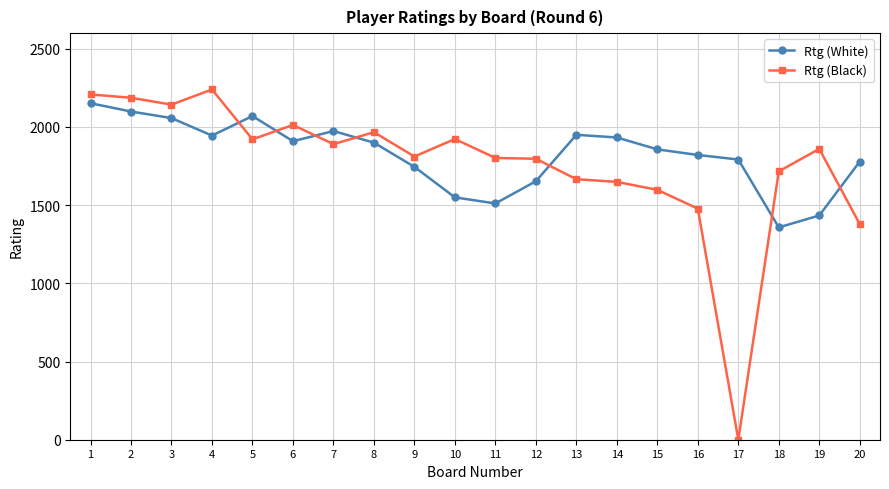

What are all the series names shown in the legend?

Rtg (White), Rtg (Black)